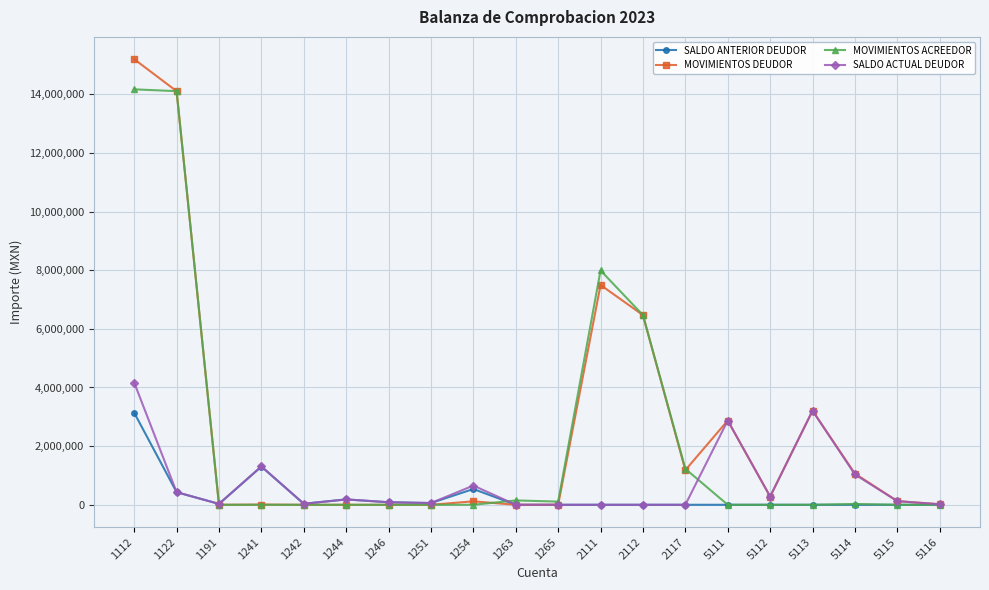

What are all the series names shown in the legend?

SALDO ANTERIOR DEUDOR, MOVIMIENTOS DEUDOR, MOVIMIENTOS ACREEDOR, SALDO ACTUAL DEUDOR